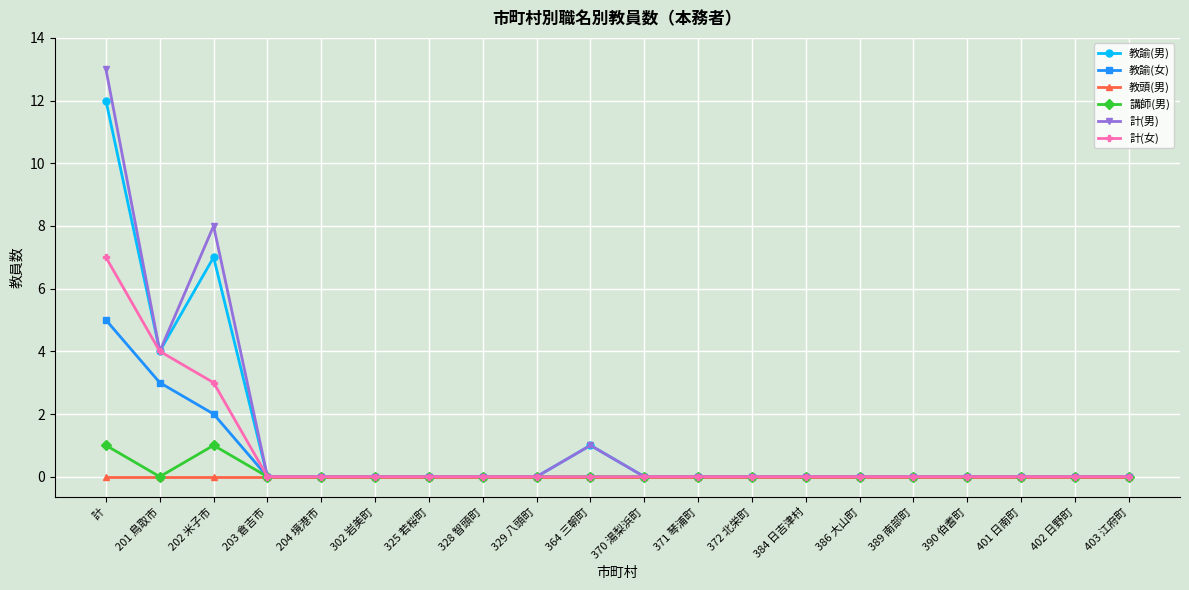

The value of 計(男) at 386 大山町 is 0. True or false?

True